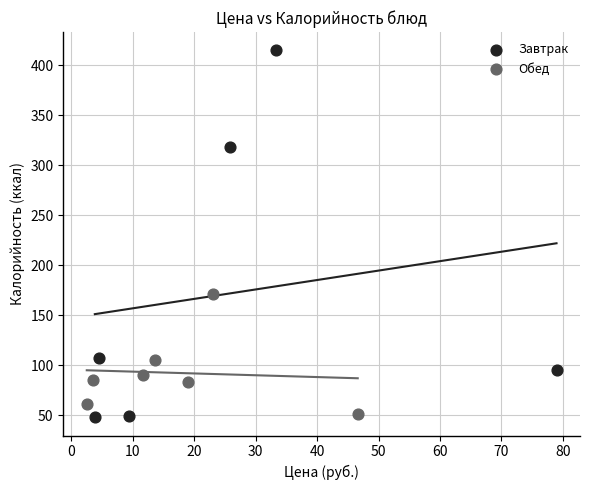

Which series contains the highest Y value?

Завтрак